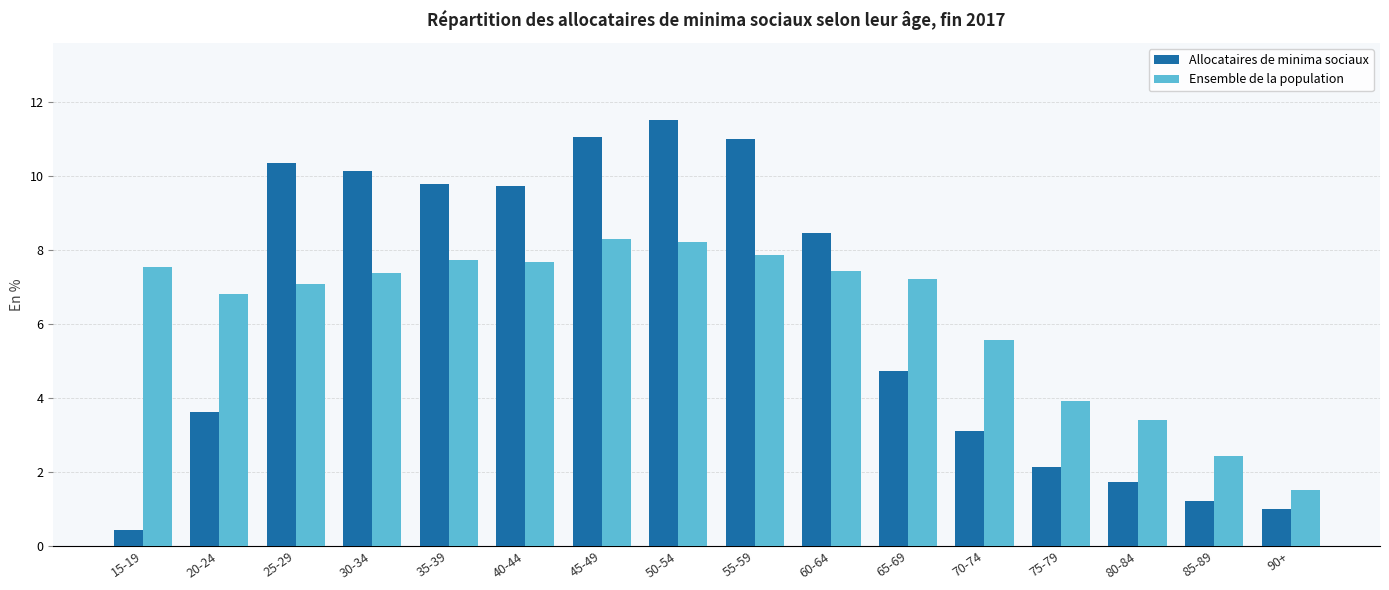

What is the total value across all series at 55-59?

18.8